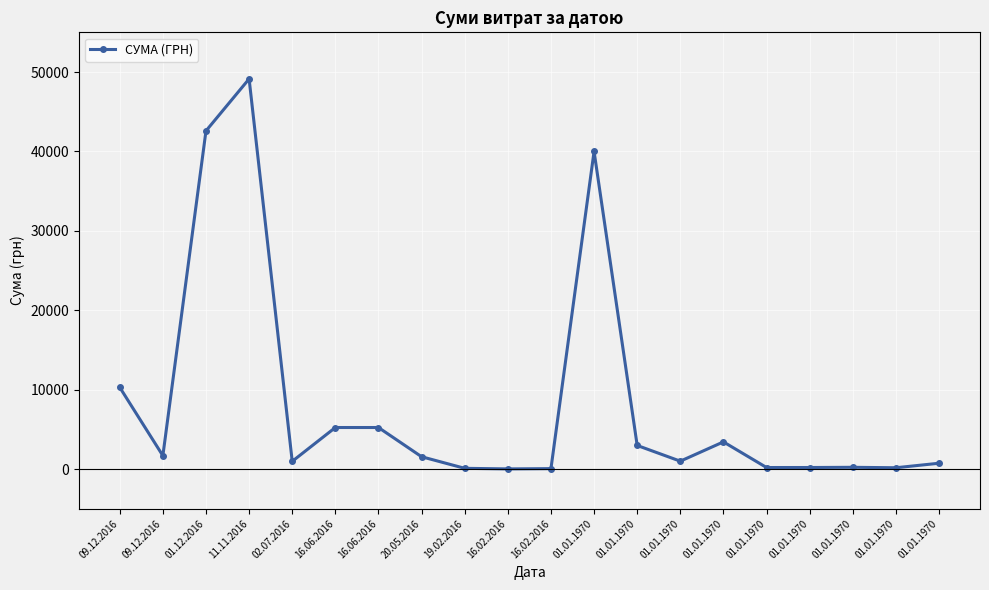

How many lines are shown in the chart?

1